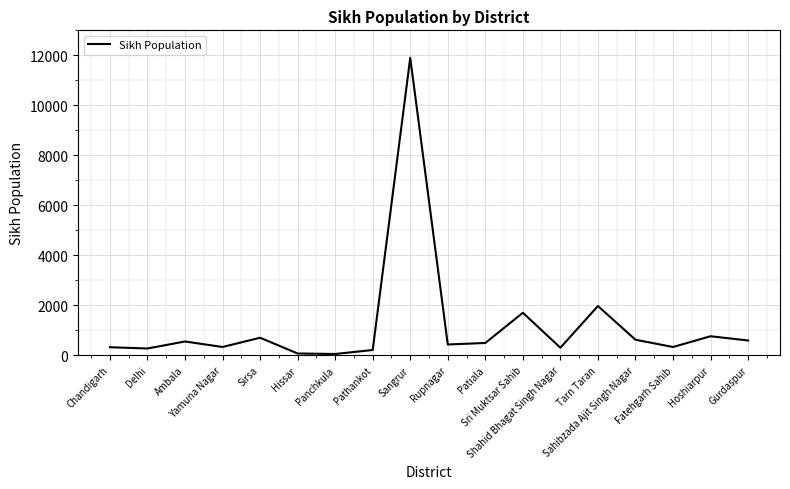

What is the difference between the maximum and minimum values?

11850